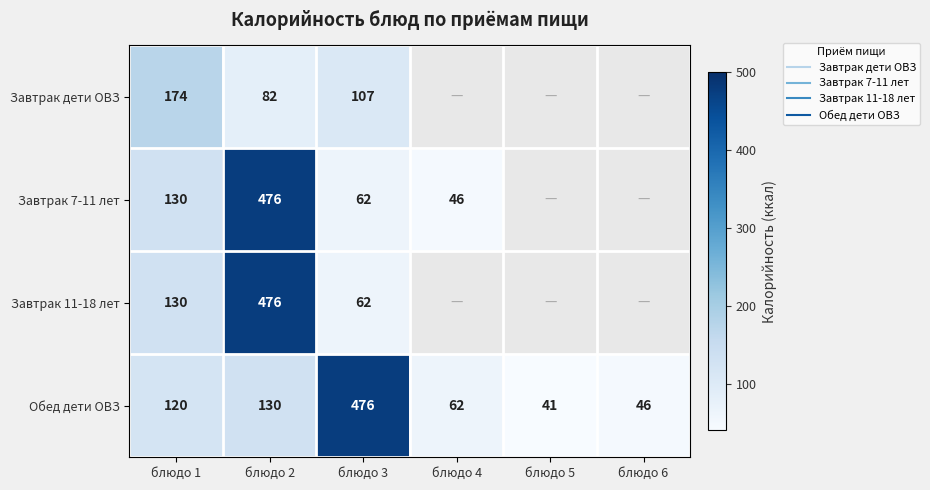

True or false: Завтрак 11-18 лет has a value of 62.0 at блюдо 3.

True